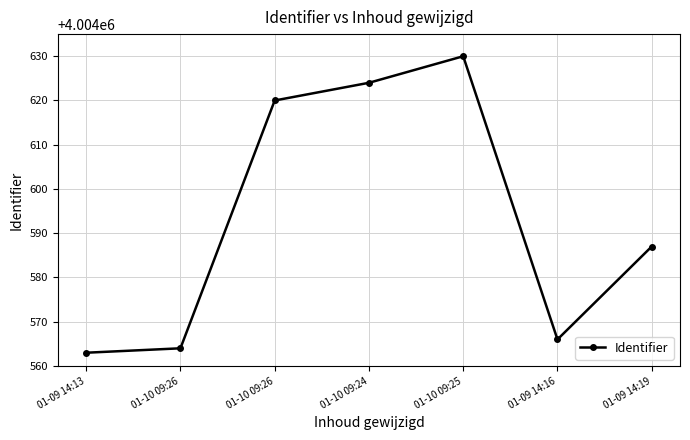

How many distinct data groups are displayed?

1